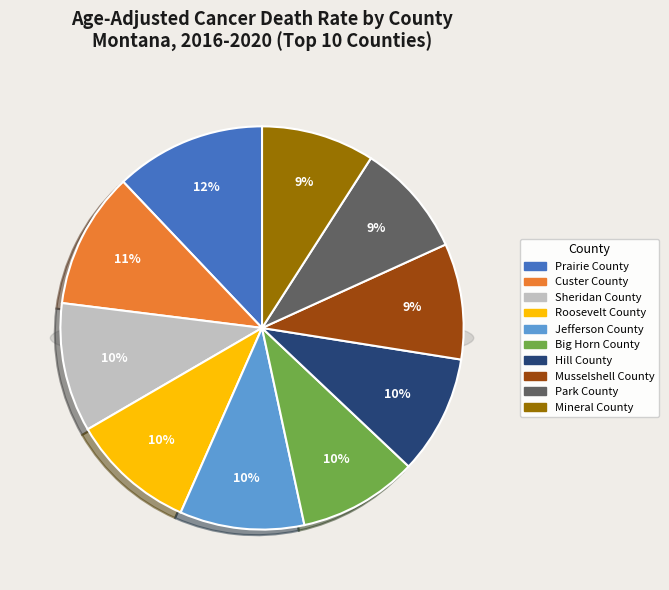

Approximately how many times larger is the value at Custer County compared to Musselshell County?

1.2